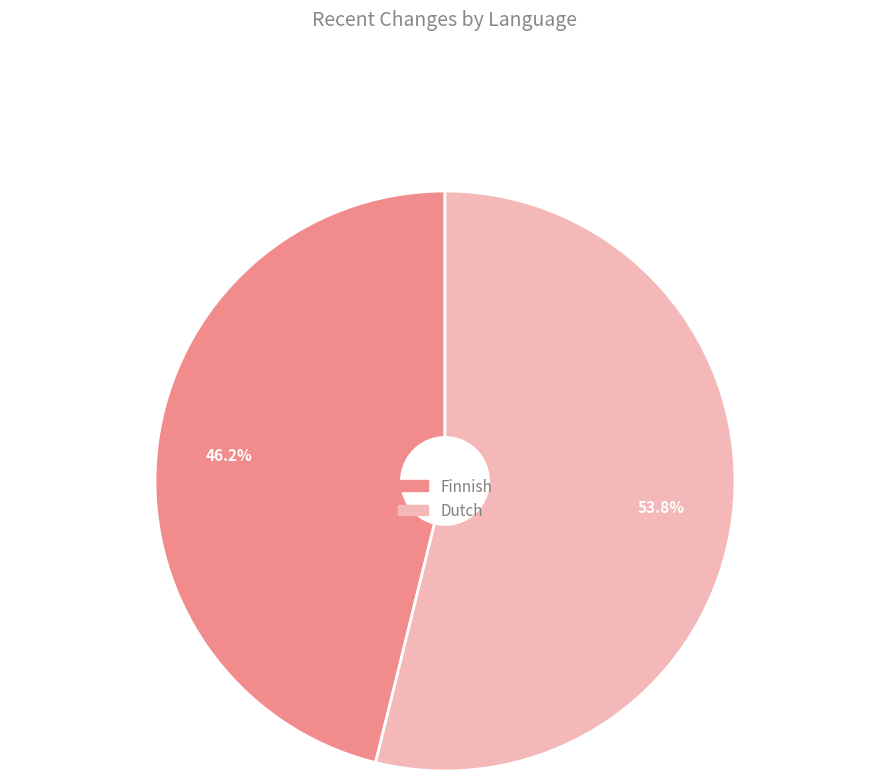

Is there any slice that represents more than half of the pie?

Yes